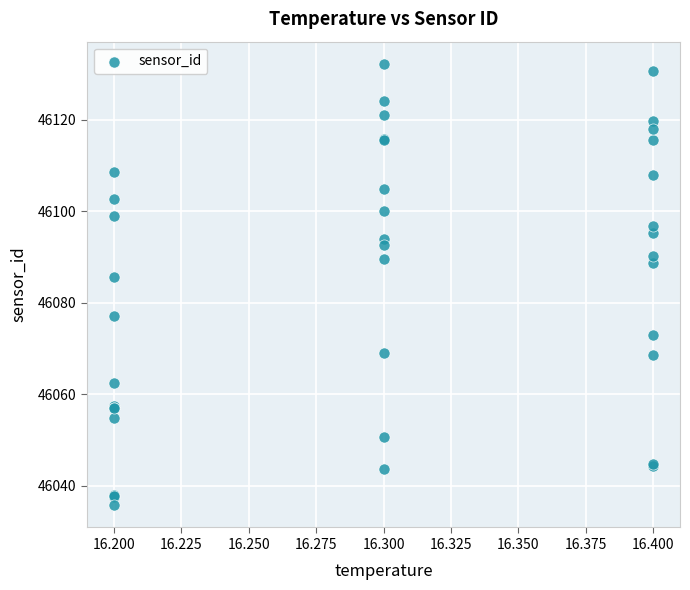

What Y value in the scatter plot is closest to 46083?

46085.5